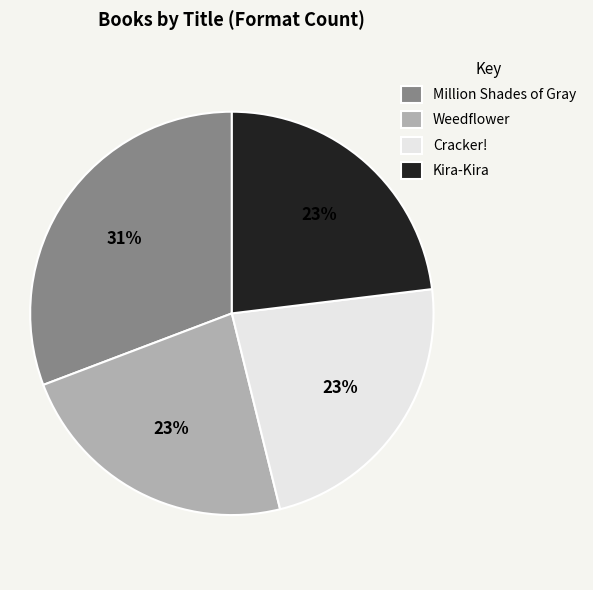

Combined, do Weedflower and Kira-Kira account for over 50%?

No